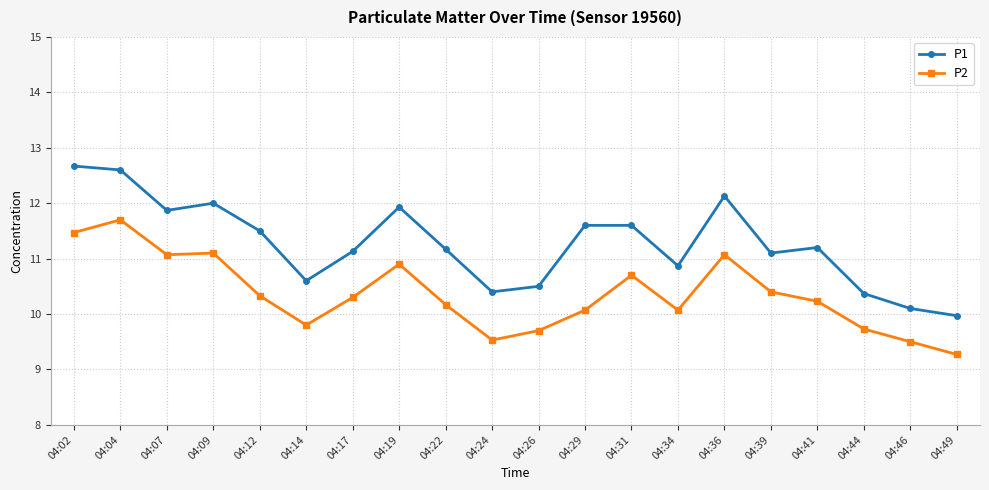

In P1, how many points are lower than both neighbors (excluding endpoints)?

5